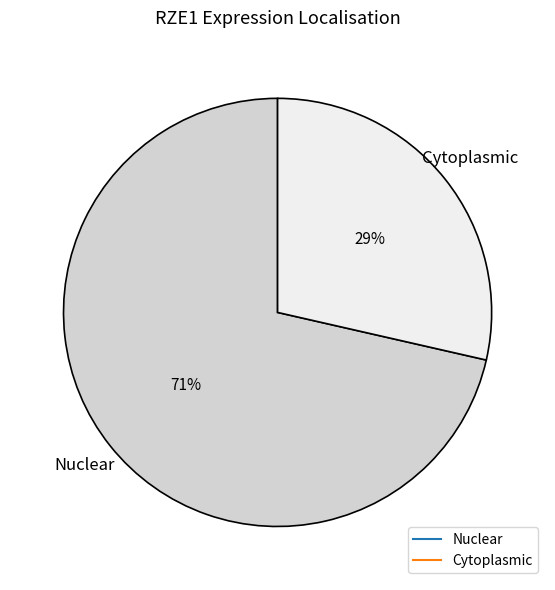

What percentage is the Cytoplasmic slice, to the nearest percent?

29%